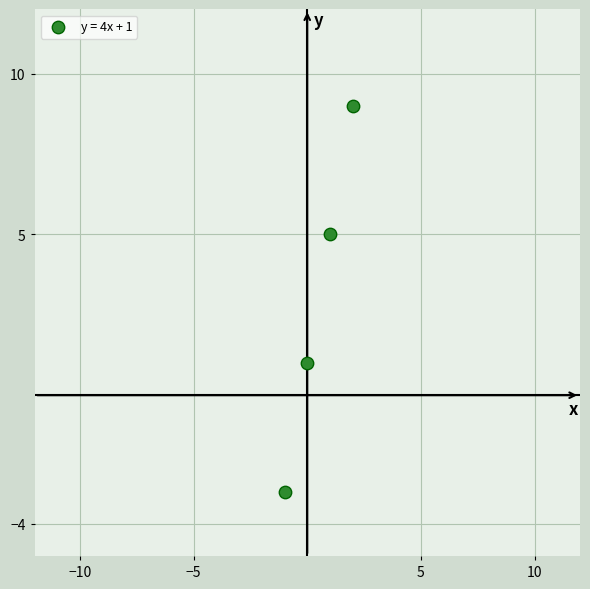

What is the range of X values (max minus min)?

3